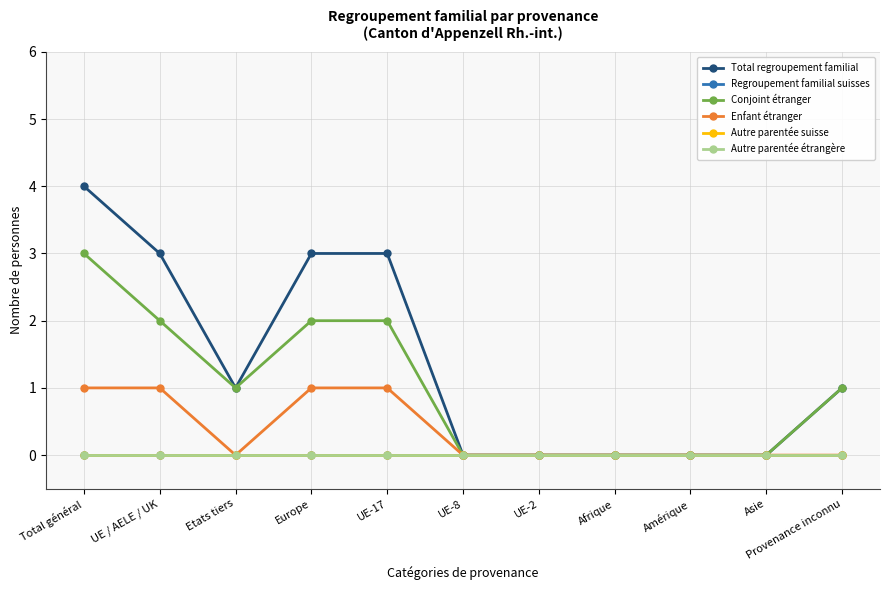

Is this an area chart (filled region under the line)?

No